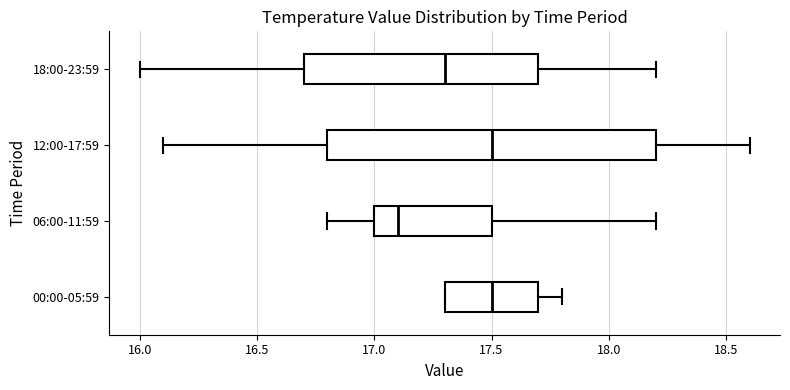

Comparing the boxes themselves (not the whiskers), which one is the widest?

12:00-17:59